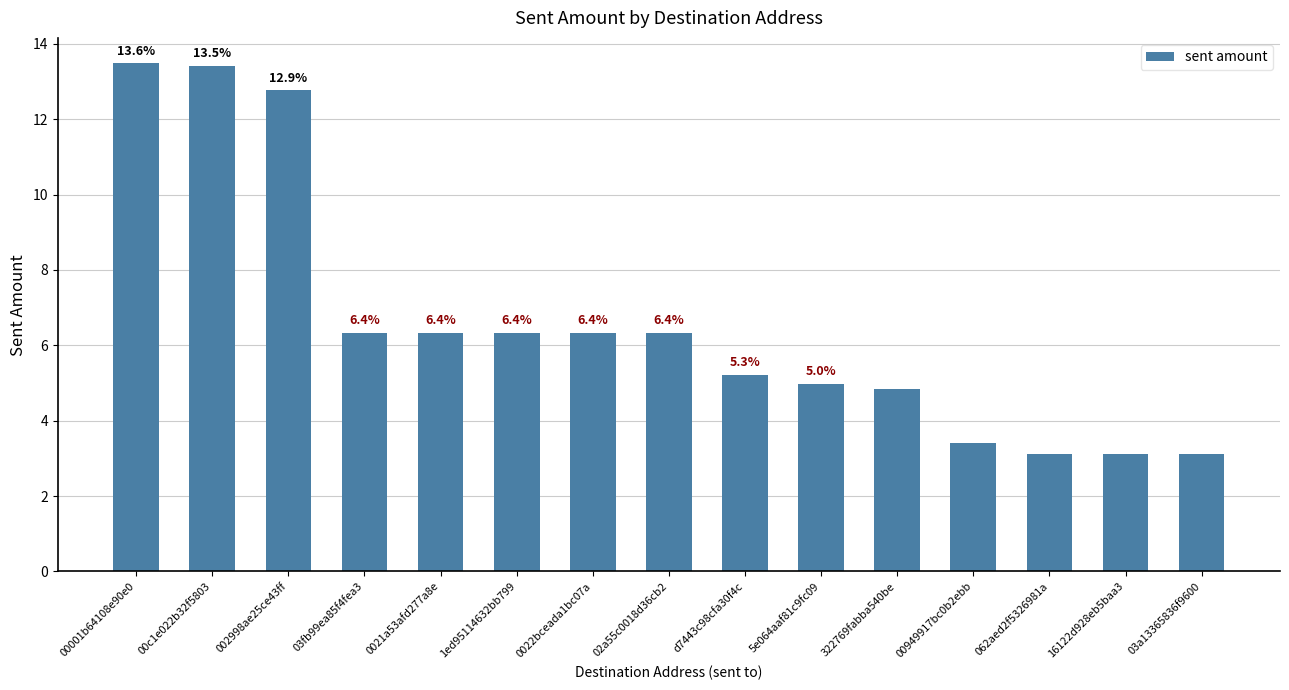

Which has a higher value, 5e064aaf81c9fc09 or 16122d928eb5baa3?

5e064aaf81c9fc09